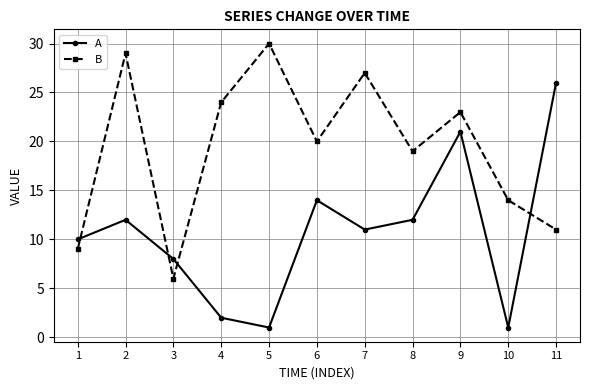

Reading left to right, list all the values displayed in this chart.

A: 1=10	2=12	3=8	4=2	5=1	6=14	7=11	8=12	9=21	10=1	11=26
B: 1=9	2=29	3=6	4=24	5=30	6=20	7=27	8=19	9=23	10=14	11=11